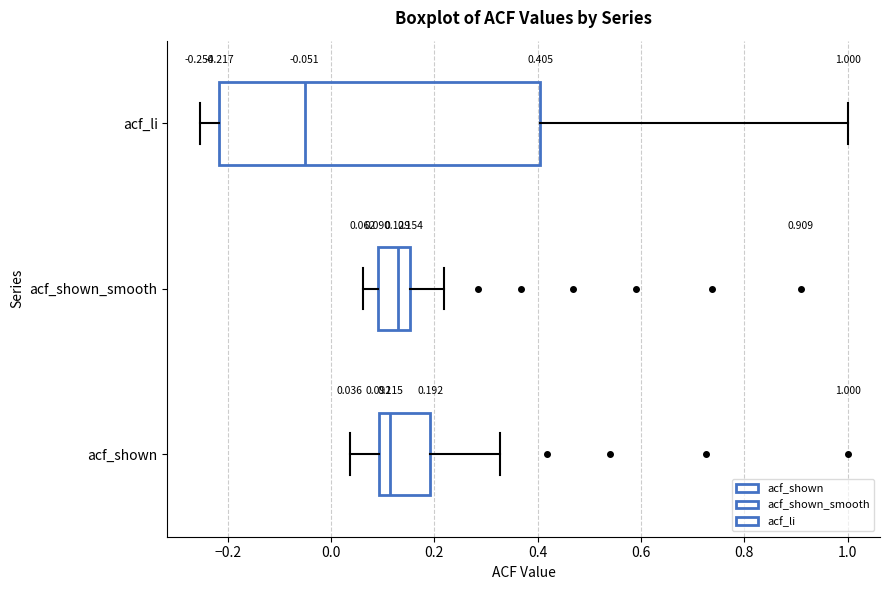

Which box is the widest, from its left edge to its right edge?

acf_li